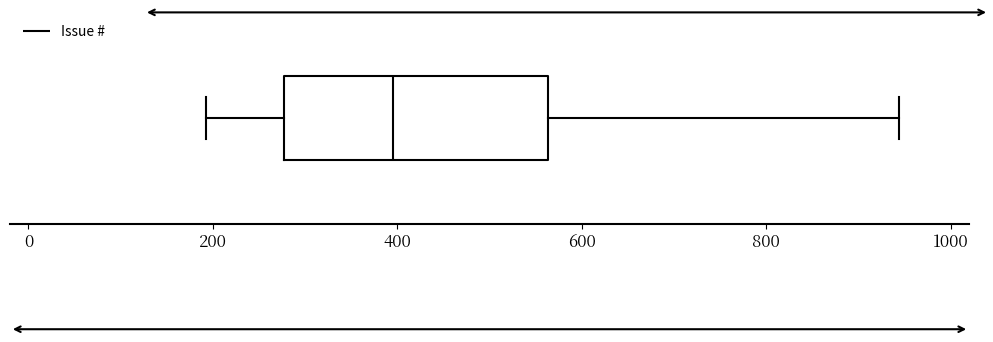

Where does the right whisker of the box end on the x-axis? The values are not printed on the chart, so give them approximately, as read against the axis.

940